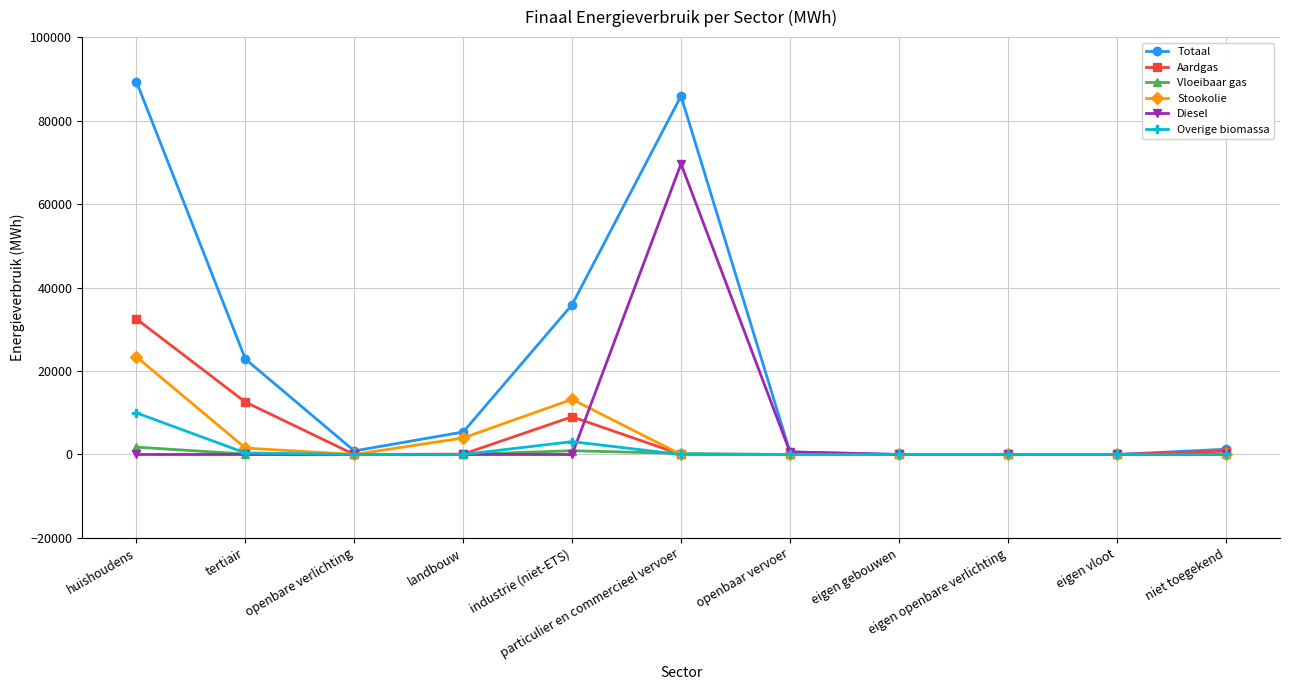

Which series has the widest spread of values?

Totaal